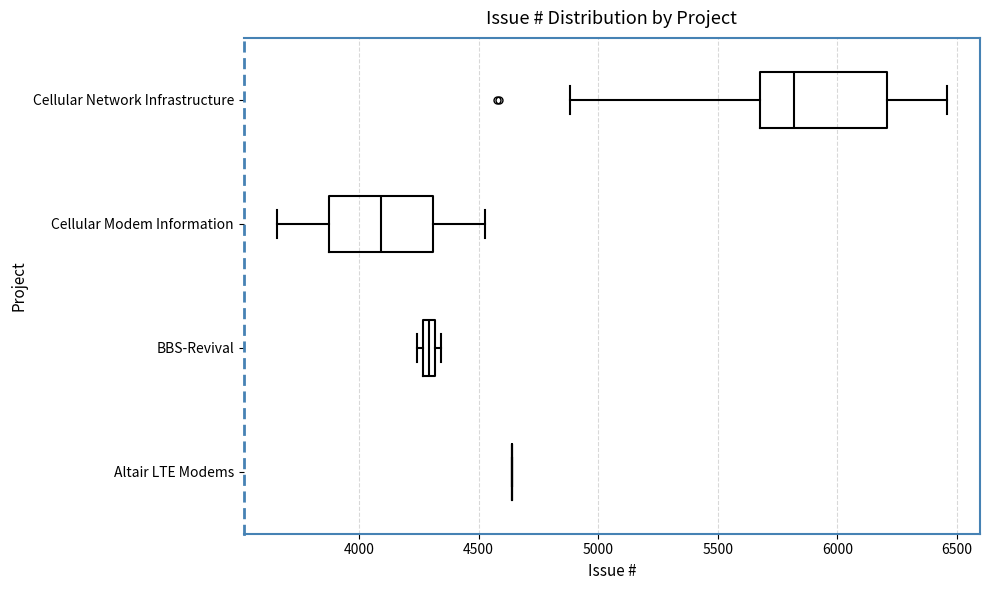

Which box is the widest, from its left edge to its right edge?

Cellular Network Infrastructure